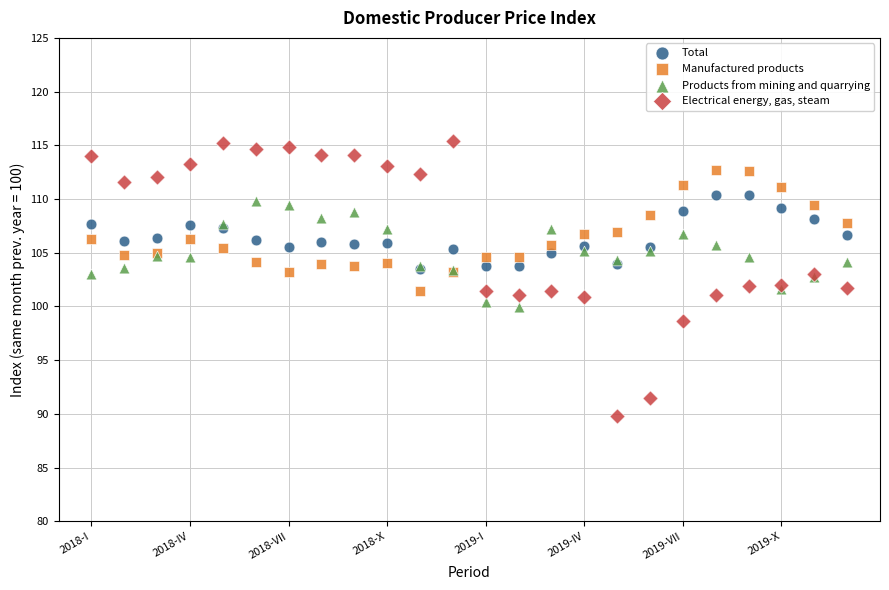

What are all the series names shown in the legend?

Total, Manufactured products, Products from mining and quarrying, Electrical energy, gas, steam